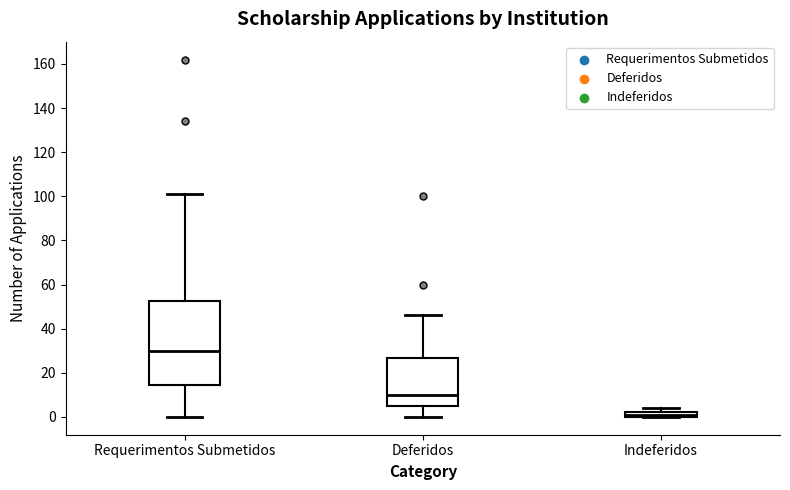

Which box's median line is the highest?

Requerimentos Submetidos